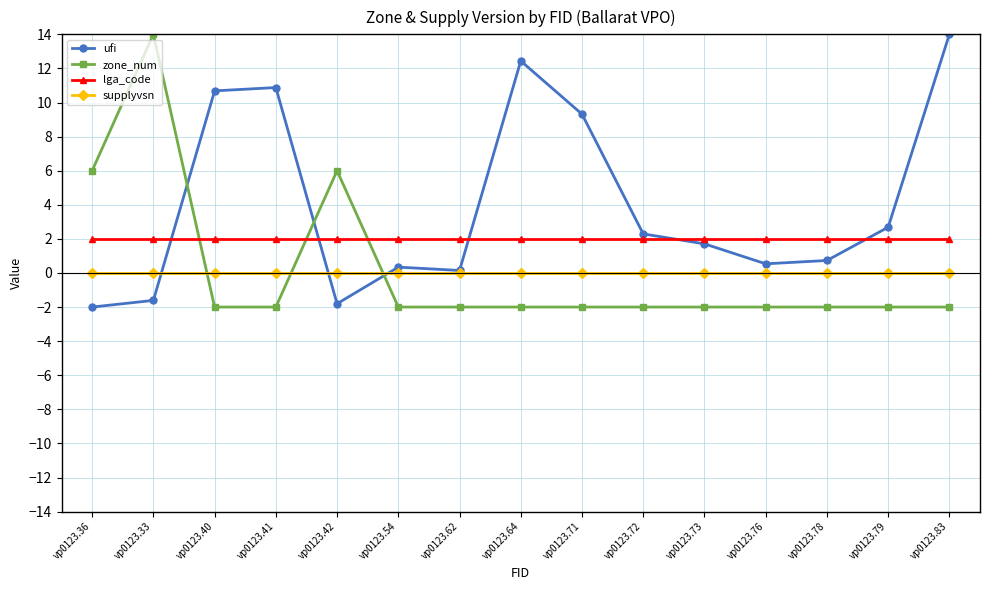

Where do ufi and supplyvsn first cross each other?

vp0123.33 and vp0123.40